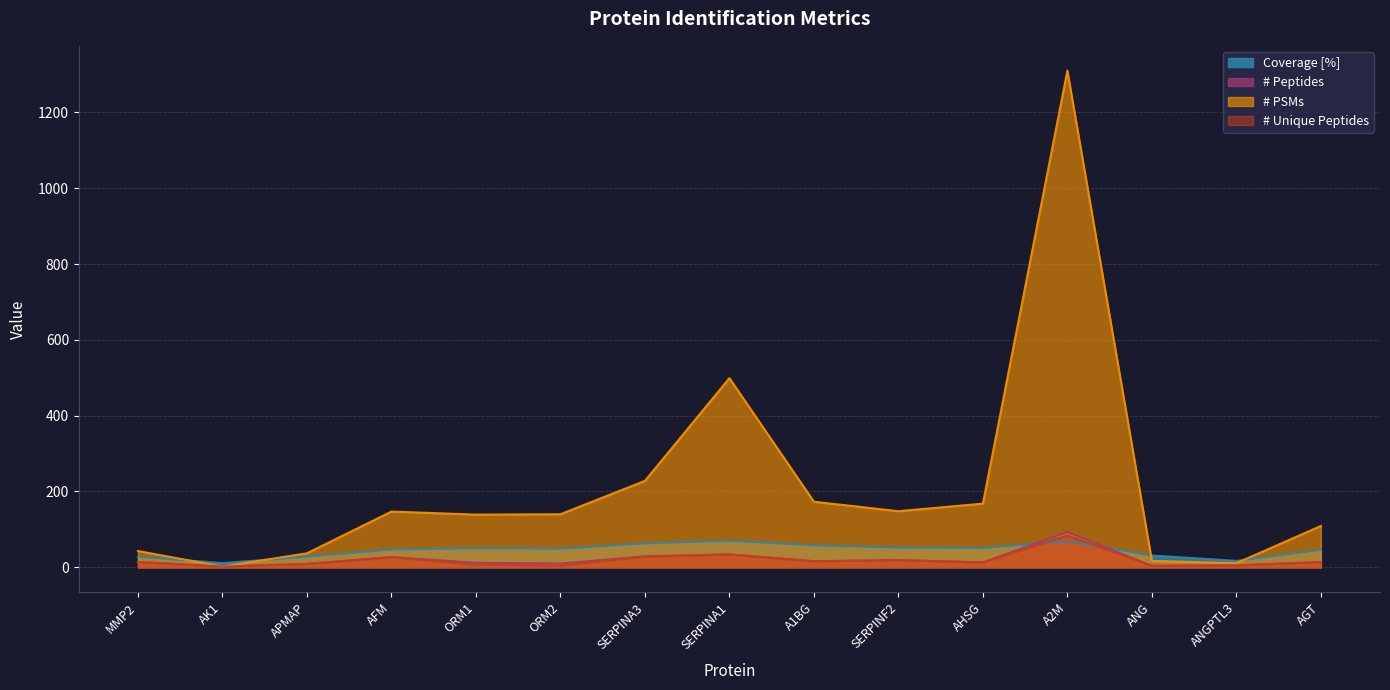

What is the difference between the highest and lowest values at A2M?

1241